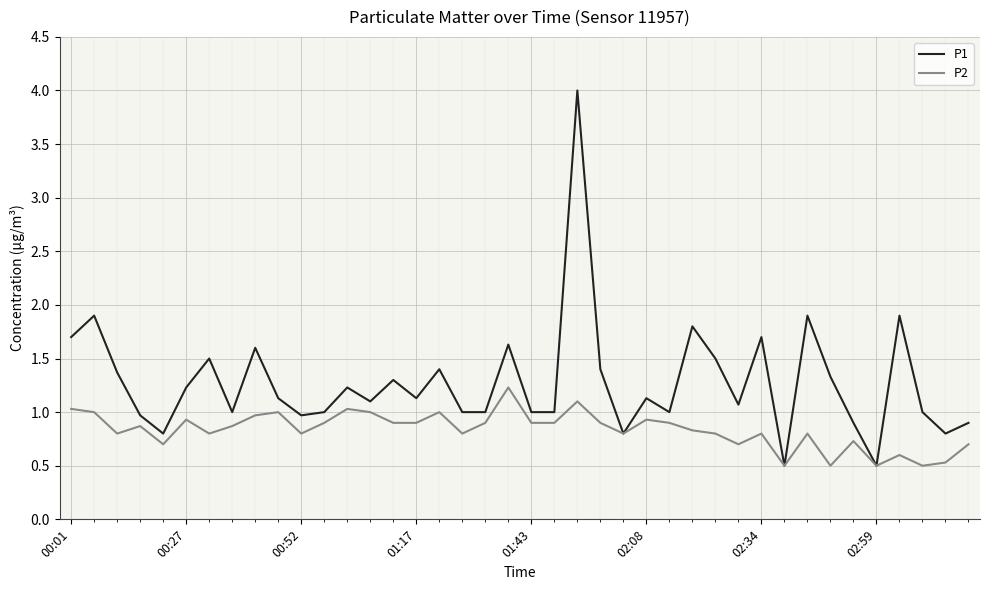

Rank the series by their average value, from highest to lowest.

P1, P2